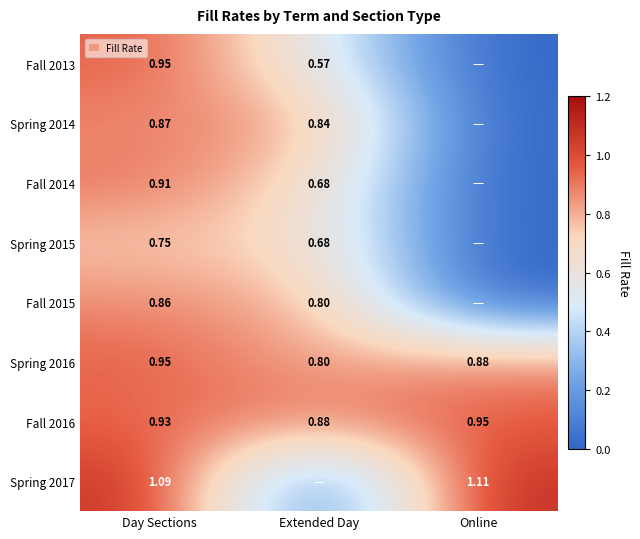

Is the value of Spring 2015 at Extended Day greater than the value of Fall 2015 at Day Sections?

No